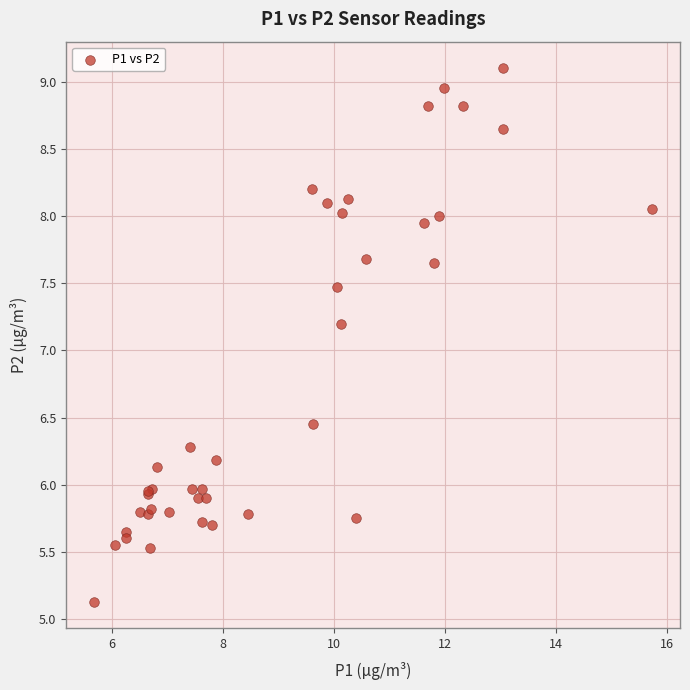

What Y value in the scatter plot is closest to 7?

7.2